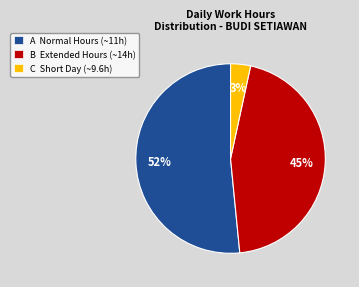

How many slices are in this pie chart?

3